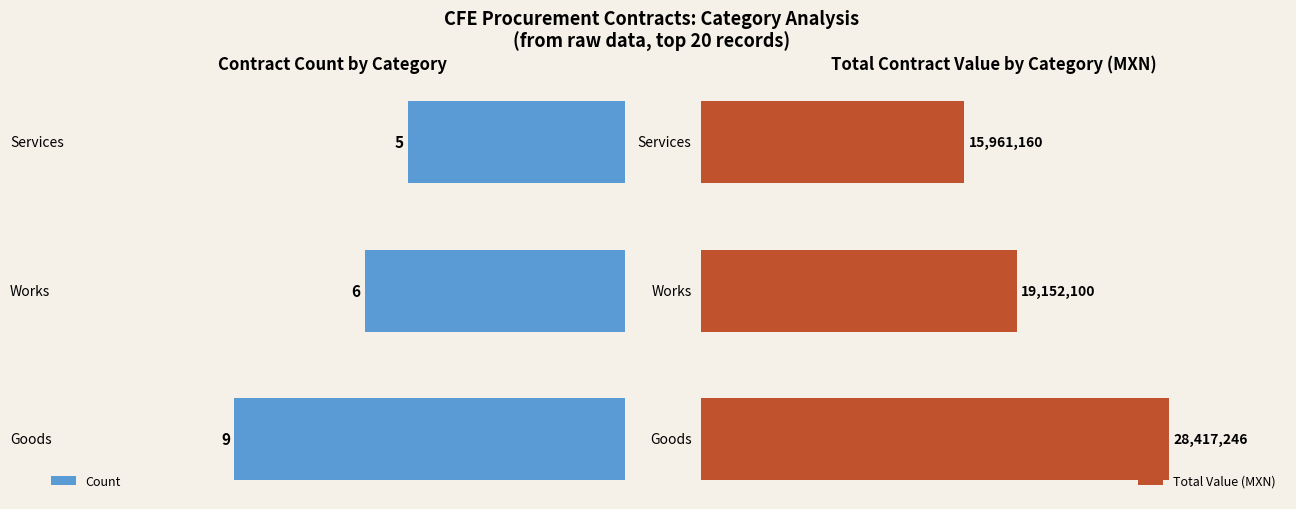

Rank the series at 2 from lowest to highest value.

Count, Total Value (MXN)